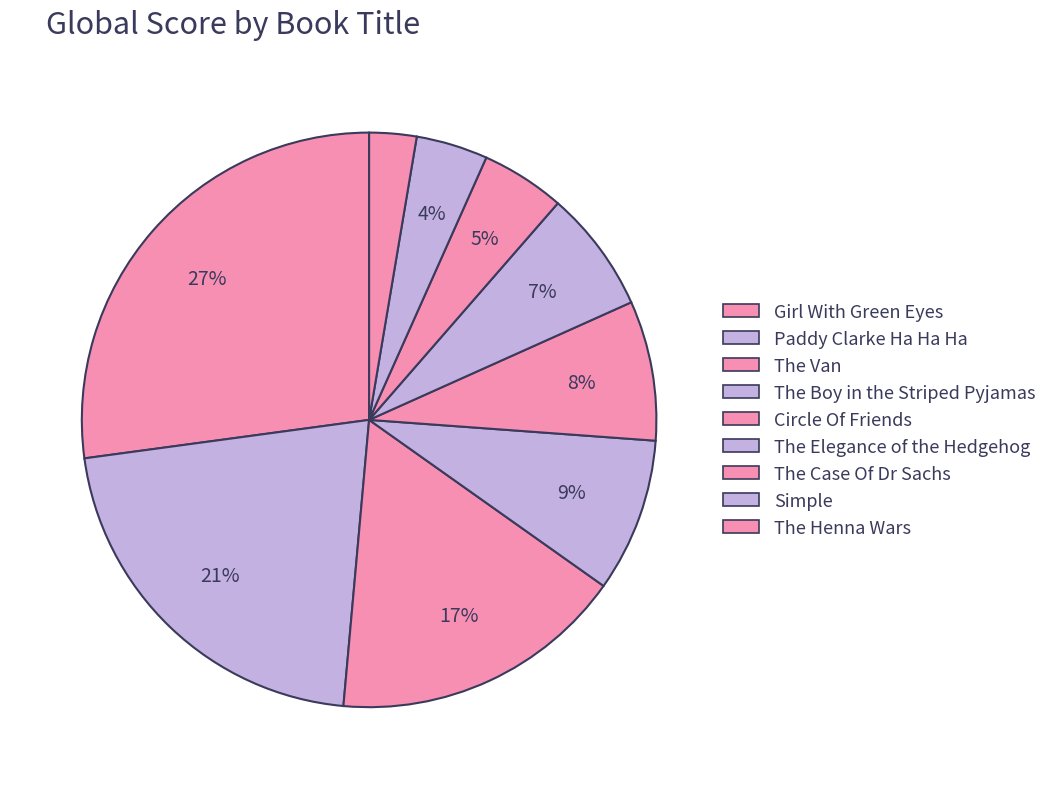

Which slice is the largest?

Girl With Green Eyes